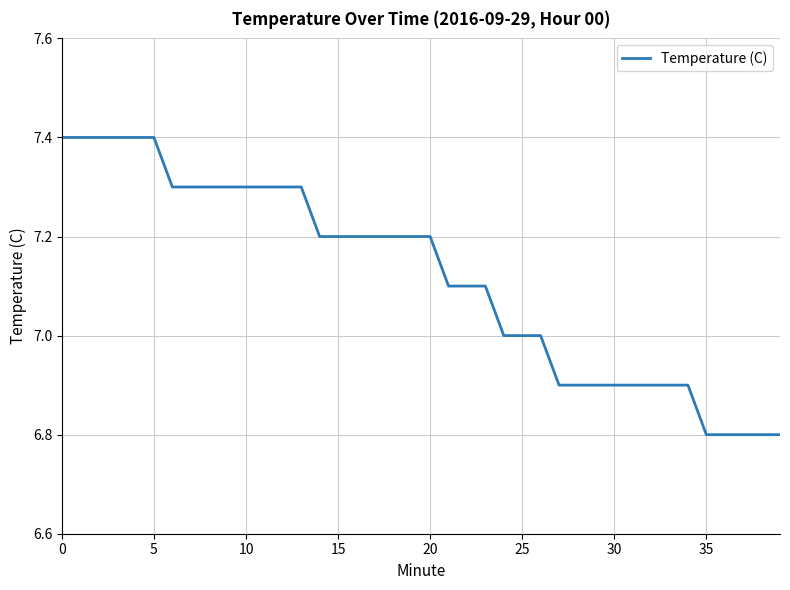

What is the maximum value shown in the chart?

7.4